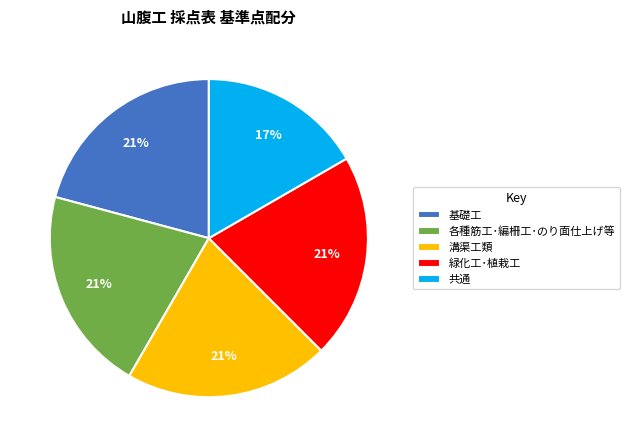

The 各種筋工･編柵工･のり面仕上げ等 slice represents 27% of the pie. True or false?

False